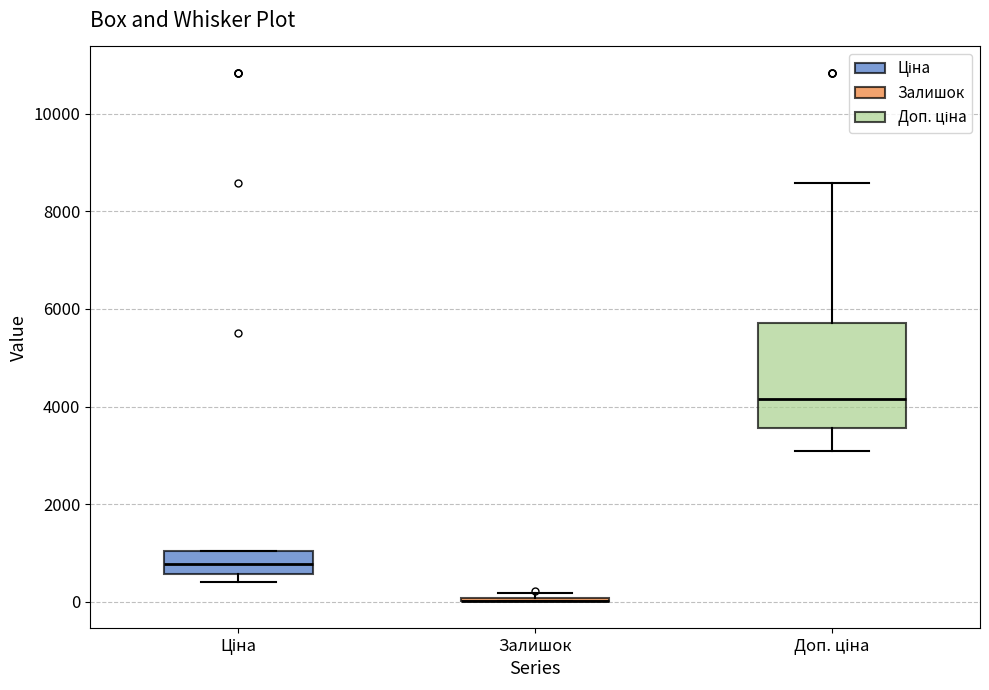

Reading left to right, transcribe this box plot: for each box, give where its median line is, the range the box spans, and where its two whiskers end, as read against the y-axis. The values are not printed on the chart, so give them approximately, as read against the axis.

Ціна: median 800, box 600 to 1000, whiskers 400 to 1000
Залишок: box collapsed to a line at 0, whiskers 0 to 200
Доп. ціна: median 4200, box 3600 to 5800, whiskers 3000 to 8600